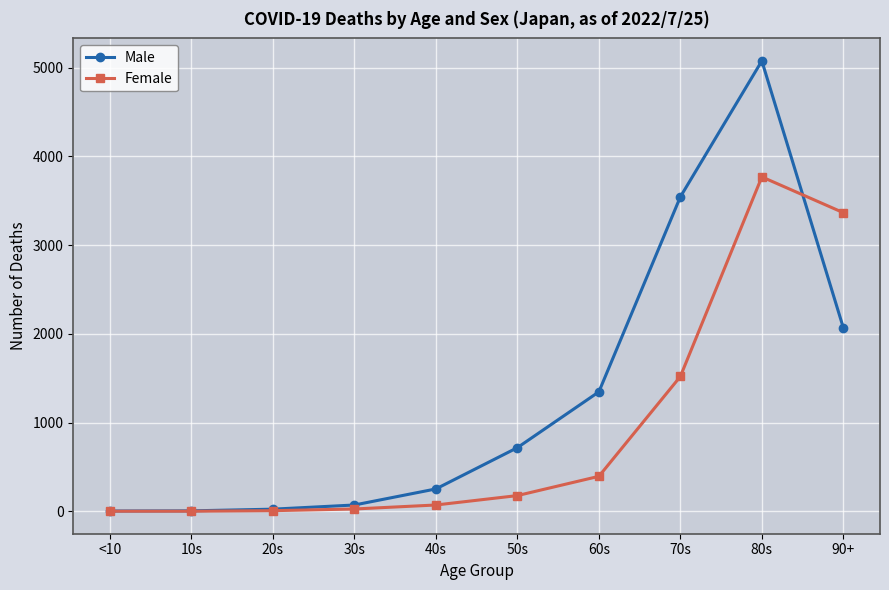

At which category is the sum across all series the highest?

80s